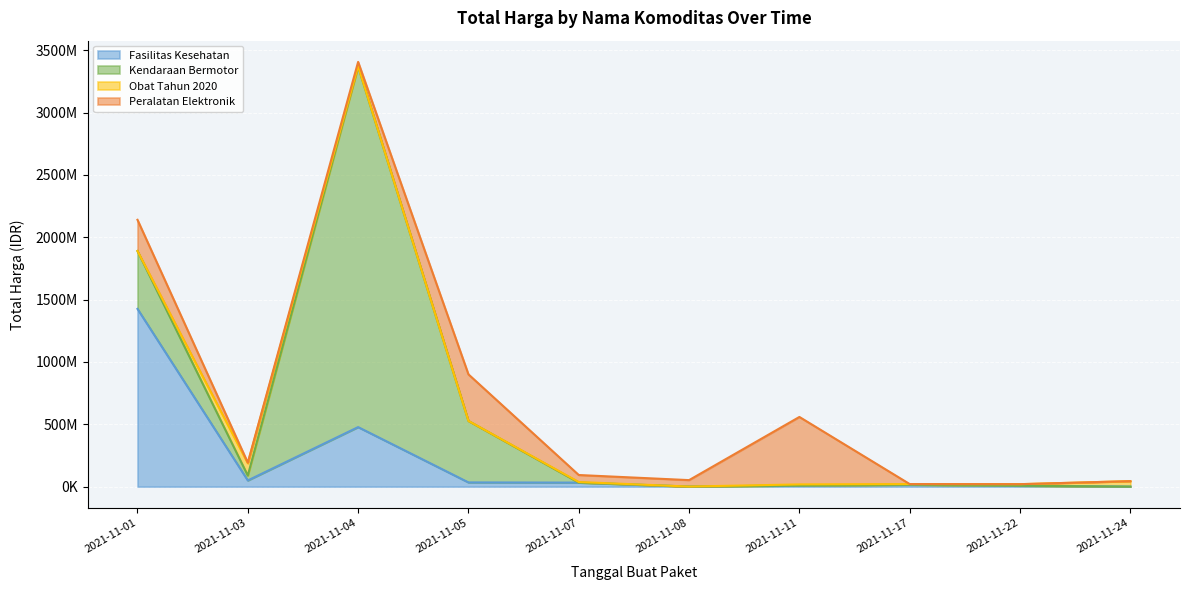

Which series has the largest range (max minus min)?

Kendaraan Bermotor